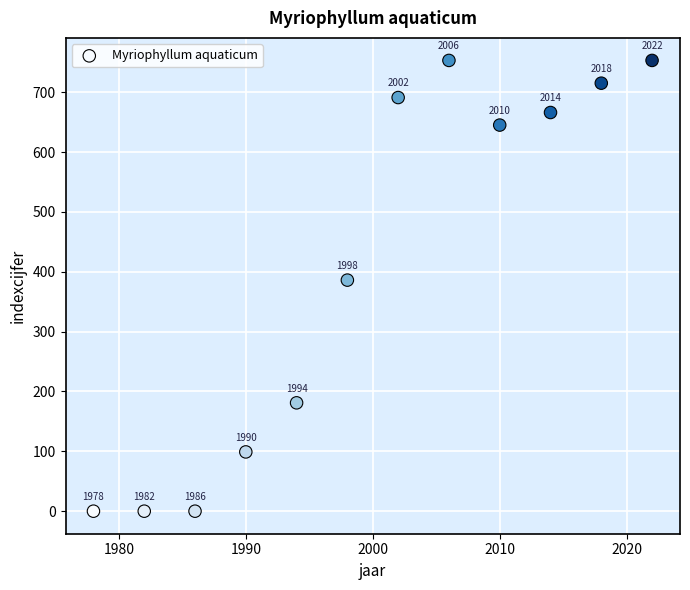

What Y value in the scatter plot is closest to 376?

386